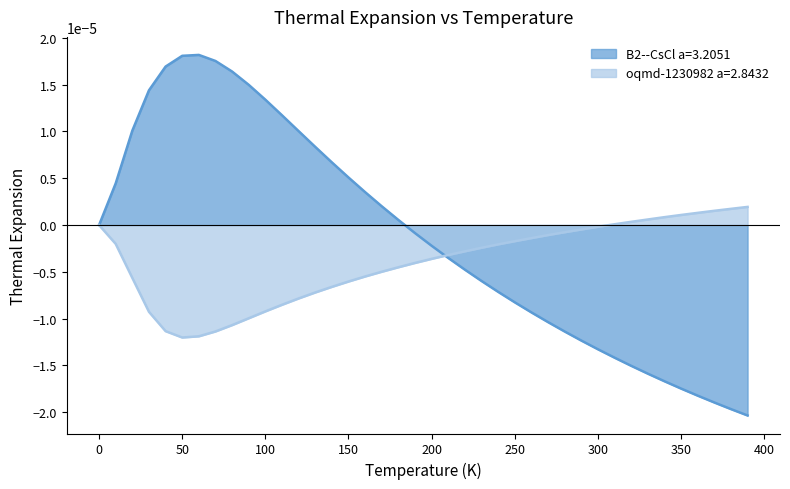

List the labels in order of B2--CsCl a=3.2051 value, smallest first.

390.0, 380.0, 370.0, 360.0, 350.0, 340.0, 330.0, 320.0, 310.0, 300.0, 290.0, 280.0, 270.0, 260.0, 250.0, 240.0, 230.0, 220.0, 210.0, 200.0, 190.0, 0.0, 180.0, 170.0, 160.0, 10.0, 150.0, 140.0, 130.0, 120.0, 20.0, 110.0, 100.0, 30.0, 90.0, 80.0, 40.0, 70.0, 50.0, 60.0